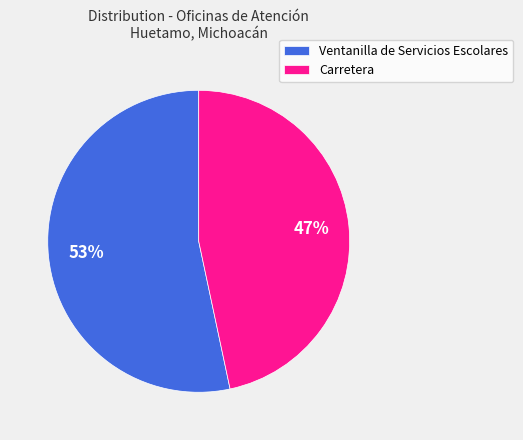

Count the number of slices in the pie.

2